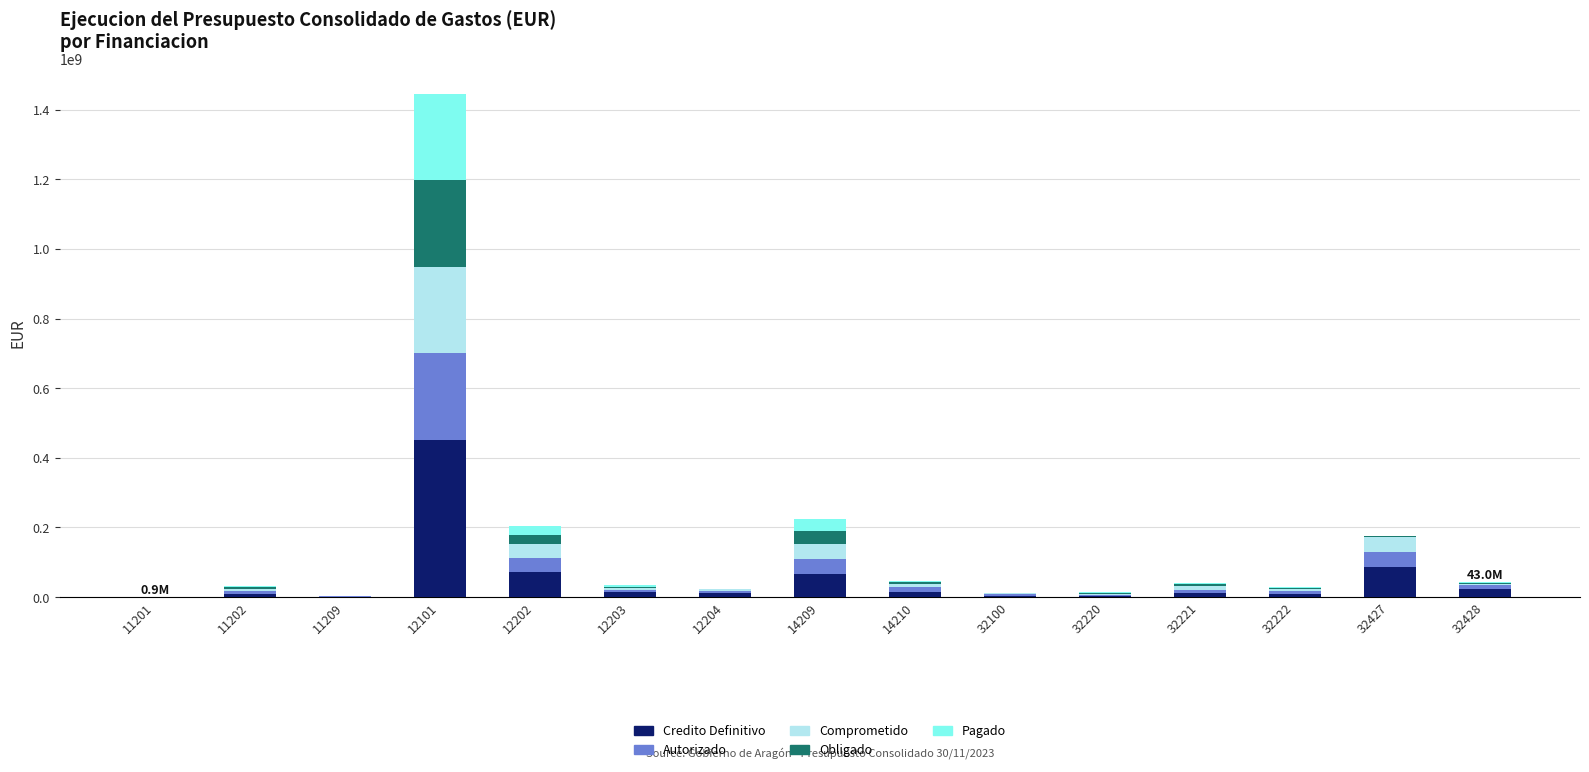

What is the maximum value for Credito Definitivo?

451384566.1